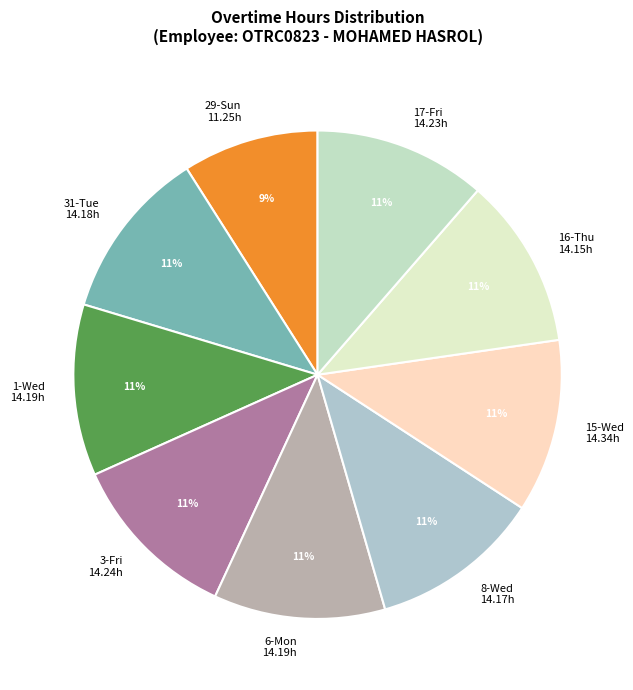

To the nearest percent, what is the average slice percentage?

11%